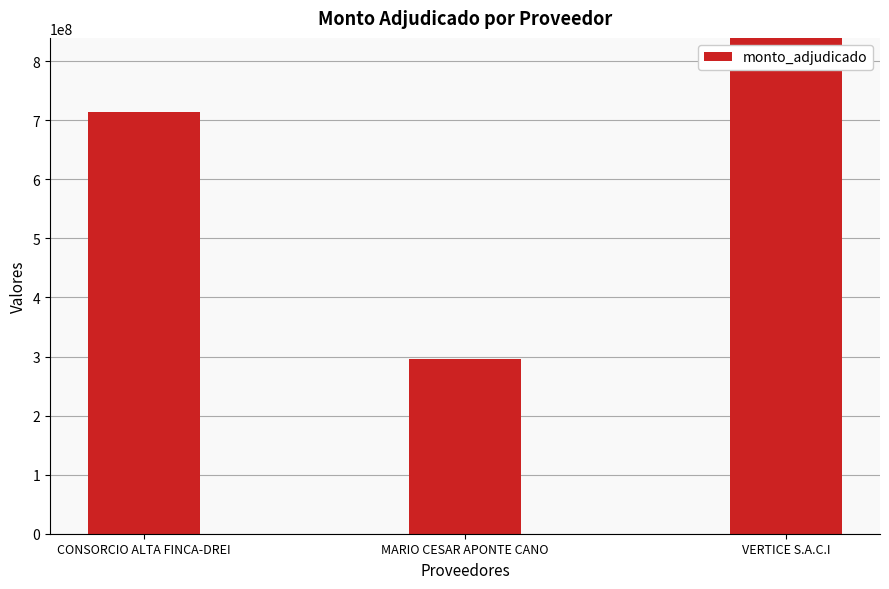

Which has a higher value, MARIO CESAR APONTE CANO or CONSORCIO ALTA FINCA-DREI?

CONSORCIO ALTA FINCA-DREI